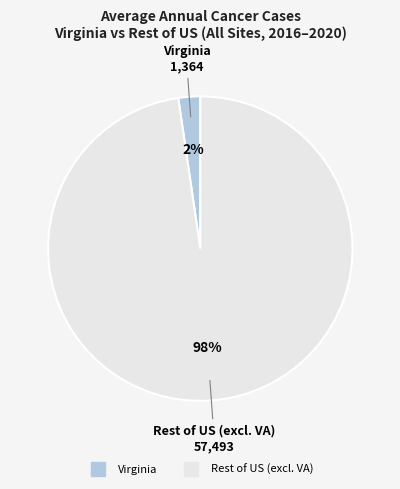

To the nearest percent, what is the average slice percentage?

50%